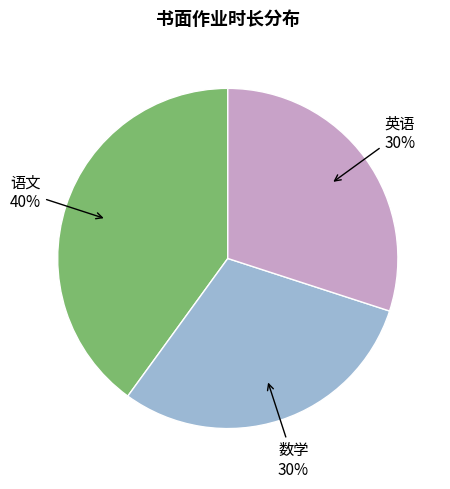

Count the number of slices in the pie.

3